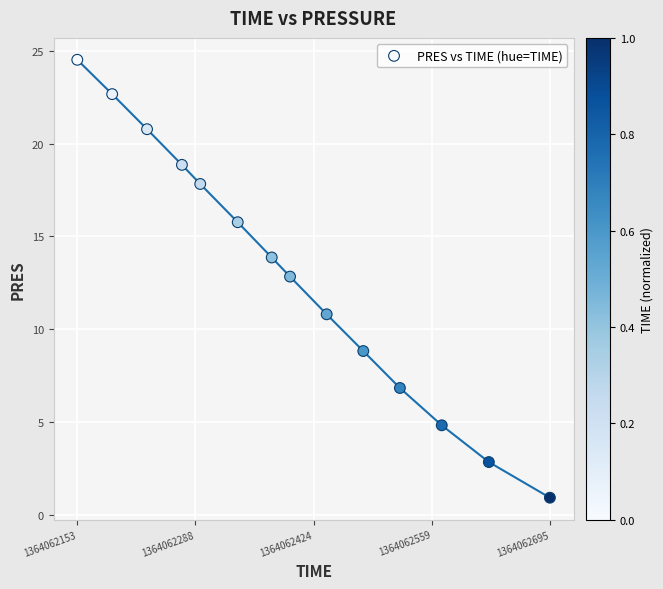

What is the range of X values (max minus min)?

542.0